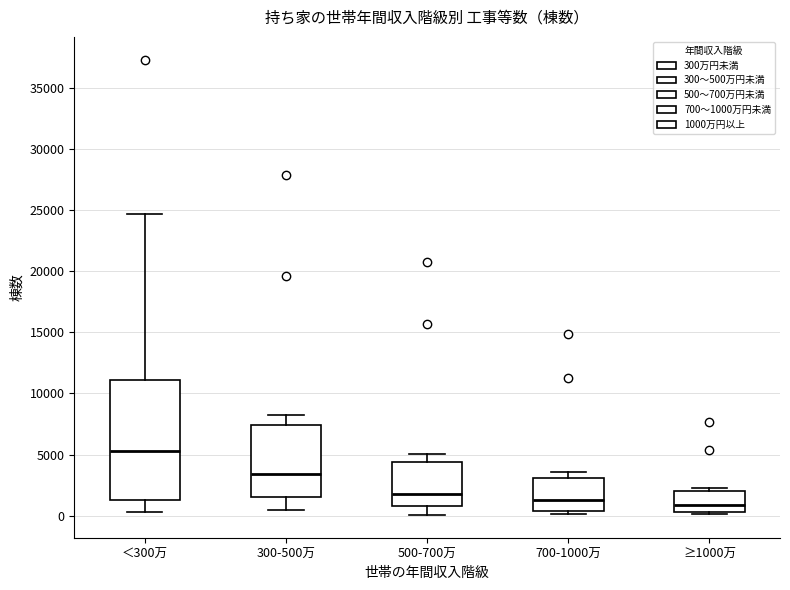

Reading left to right, transcribe this box plot: for each box, give where its median line is, the range the box spans, and where its two whiskers end, as read against the y-axis. The values are not printed on the chart, so give them approximately, as read against the axis.

＜300万: median 5500, box 1500 to 11000, whiskers 500 to 24500
300-500万: median 3500, box 1500 to 7500, whiskers 500 to 8500
500-700万: median 2000, box 1000 to 4500, whiskers 0 to 5000
700-1000万: median 1500, box 500 to 3000, whiskers 0 to 3500
≥1000万: median 1000, box 500 to 2000, whiskers 0 to 2500